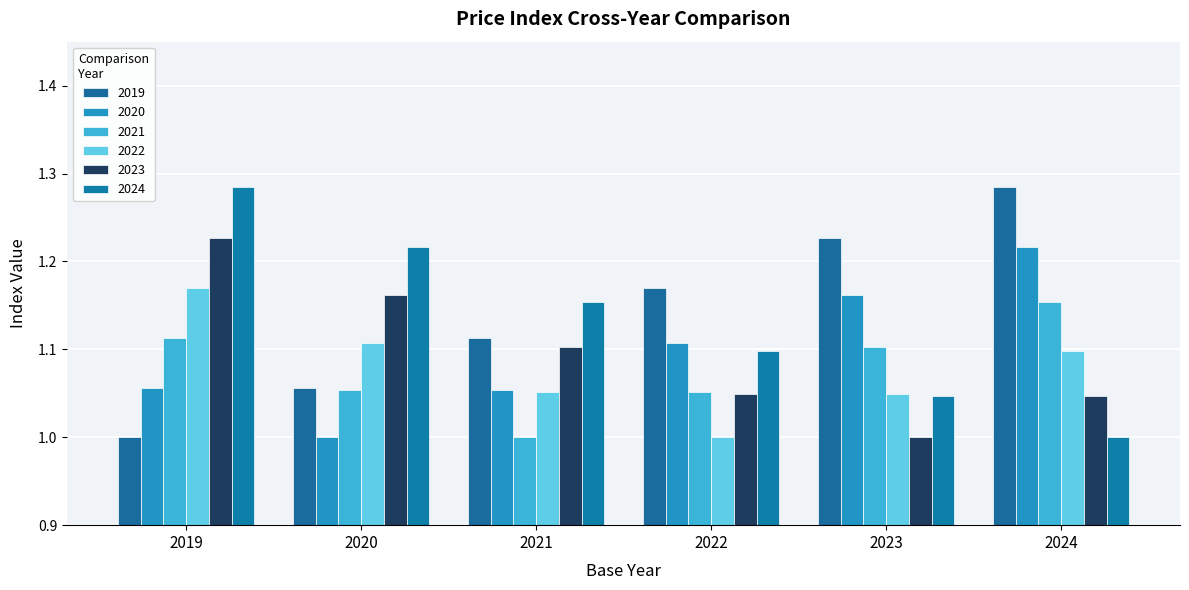

What are all the series names shown in the legend?

2019, 2020, 2021, 2022, 2023, 2024